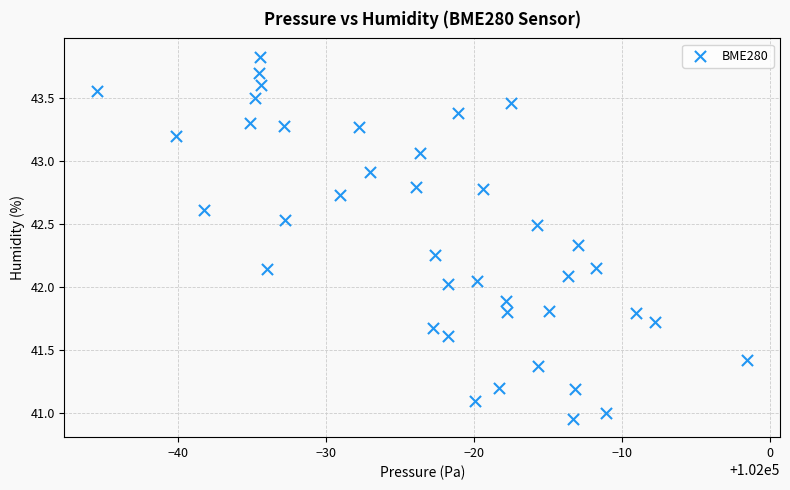

What is the range of X values (max minus min)?

44.0